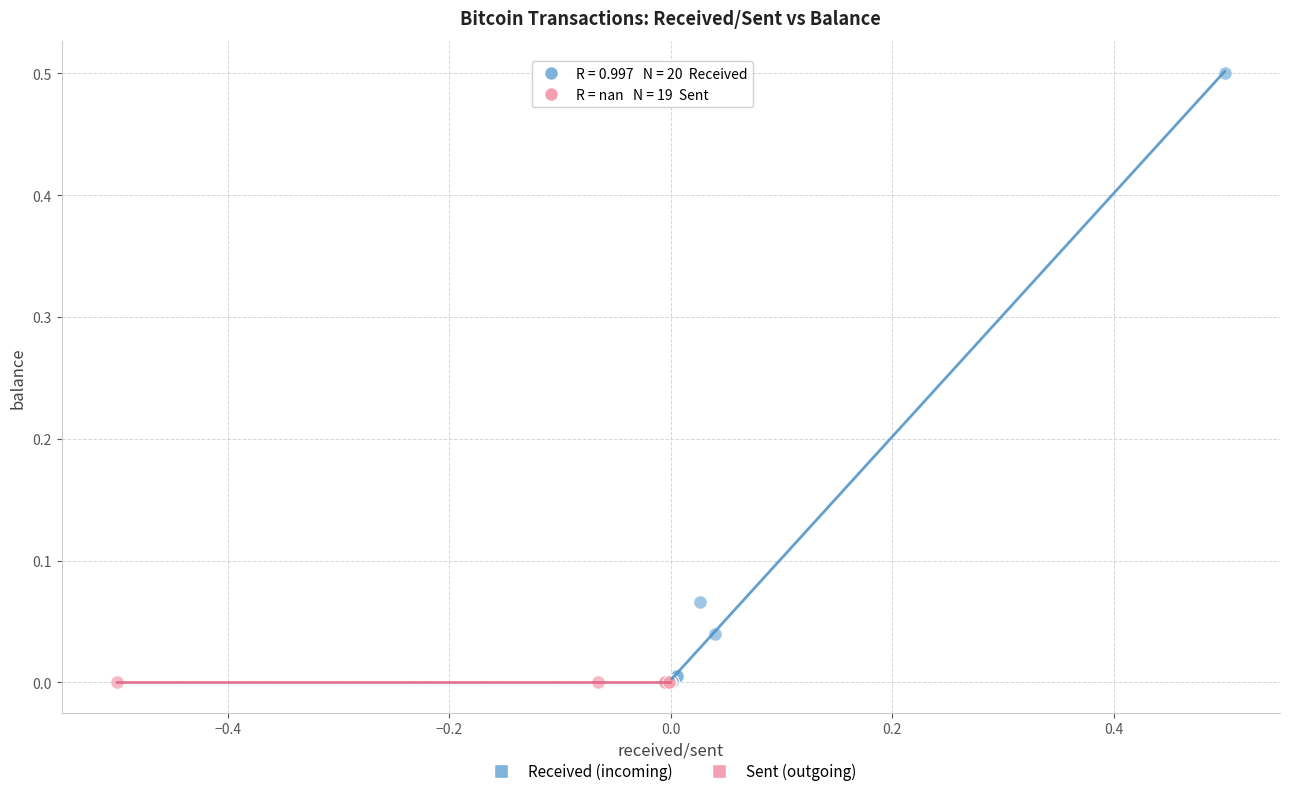

Which series reaches the maximum Y coordinate?

Received (incoming)